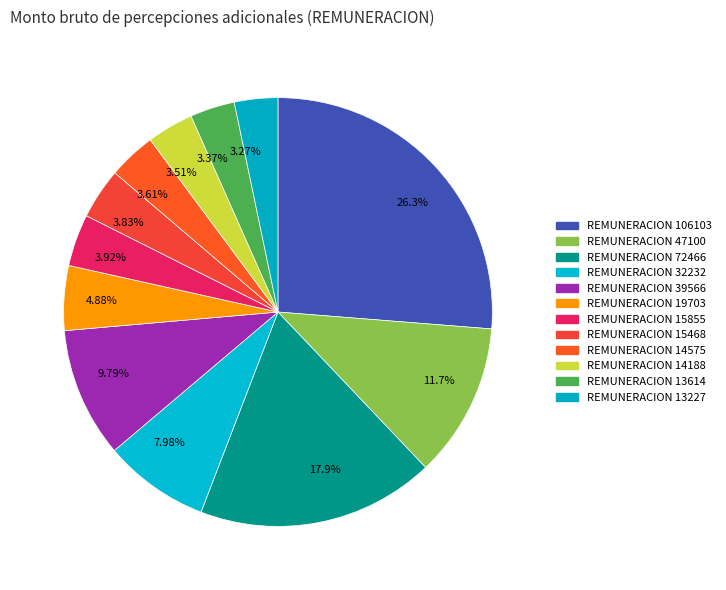

Does 17.9% represent more than half of the total?

No